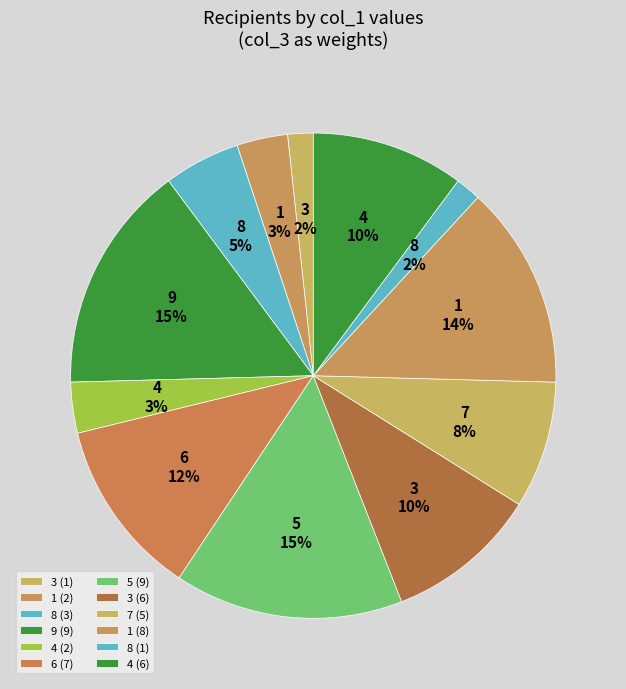

Does any single category account for the majority?

No